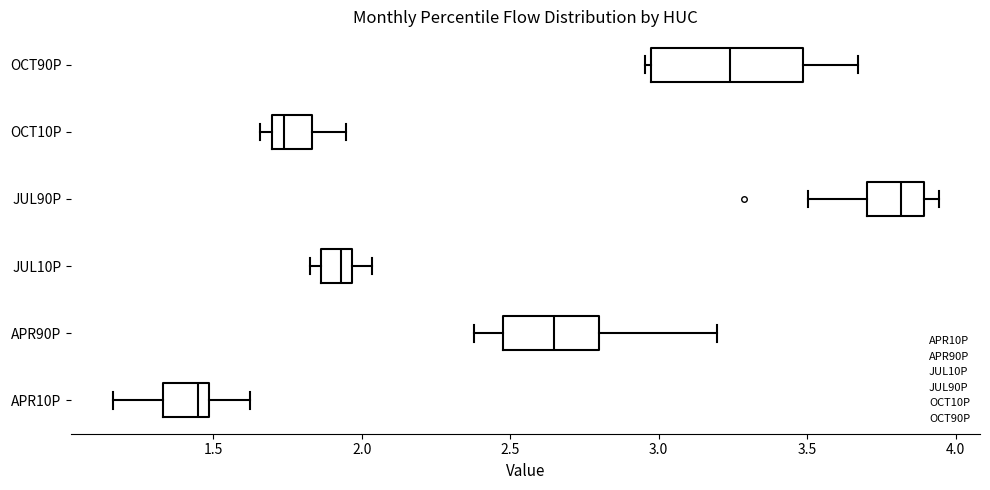

Reading bottom to top, transcribe this box plot: for each box, give where its median line is, the range the box spans, and where its two whiskers end, as read against the x-axis. The values are not printed on the chart, so give them approximately, as read against the axis.

APR10P: median 1.45, box 1.35 to 1.50, whiskers 1.15 to 1.60
APR90P: median 2.65, box 2.50 to 2.80, whiskers 2.40 to 3.20
JUL10P: median 1.95 (inside the box), box 1.85 to 1.95, whiskers 1.85 (just left of the box's left edge) to 2.05
JUL90P: median 3.80, box 3.70 to 3.90, whiskers 3.50 to 3.95
OCT10P: median 1.75, box 1.70 to 1.85, whiskers 1.65 to 1.95
OCT90P: median 3.25, box 2.95 to 3.50, whiskers 2.95 (just left of the box's left edge) to 3.65